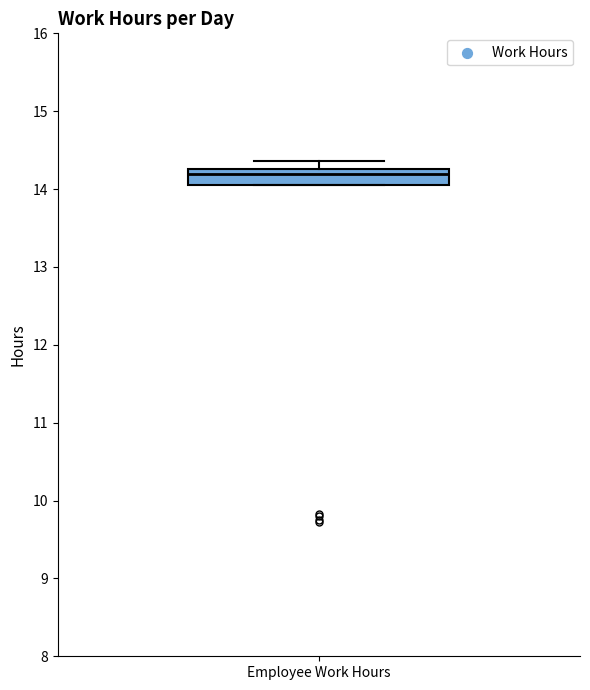

Transcribe this box plot: give where the median line is, the range the box spans, and where the two whiskers end, as read against the y-axis. The values are not printed on the chart, so give them approximately, as read against the axis.

median 14.2, box 14.1 to 14.3, whiskers 14.1 to 14.4